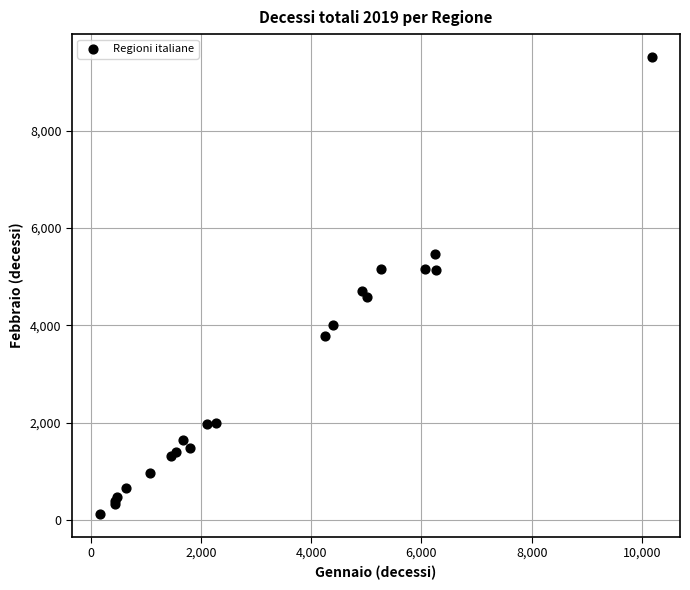

What Y value in the scatter plot is closest to 4818?

4697